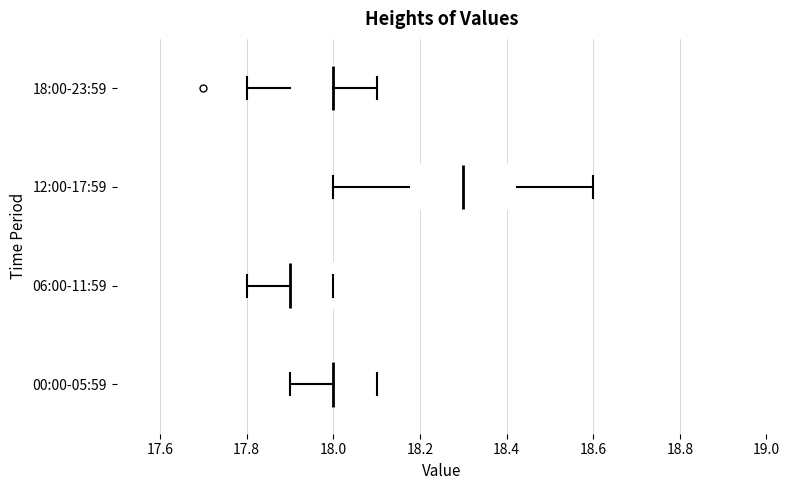

Where is the left edge of the box for 18:00-23:59 on the x-axis? The values are not printed on the chart, so give them approximately, as read against the axis.

17.90